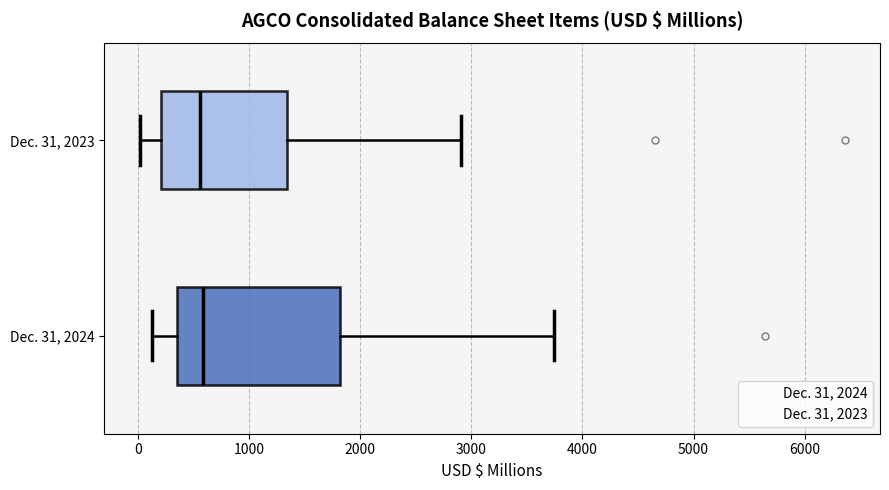

Which box is the widest, from its left edge to its right edge?

Dec. 31, 2024